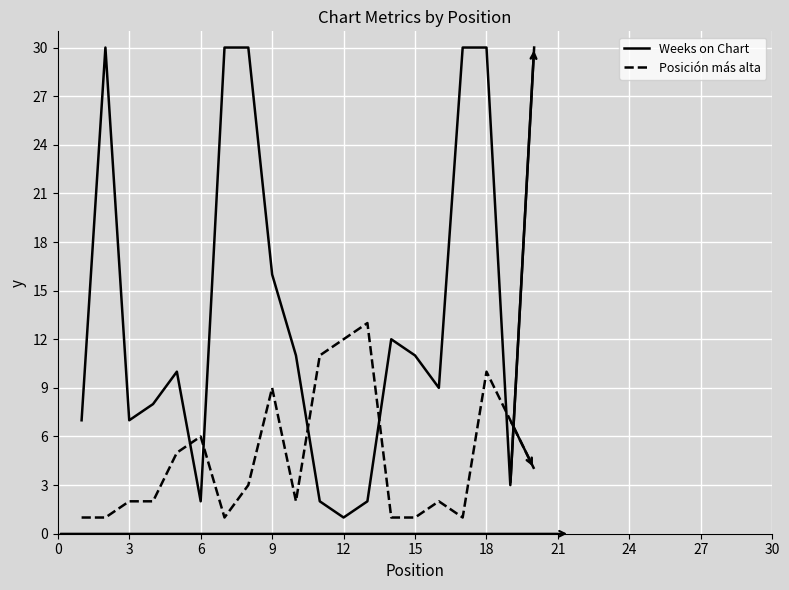

Rank the series by their average value, from highest to lowest.

Weeks on Chart, Posición más alta